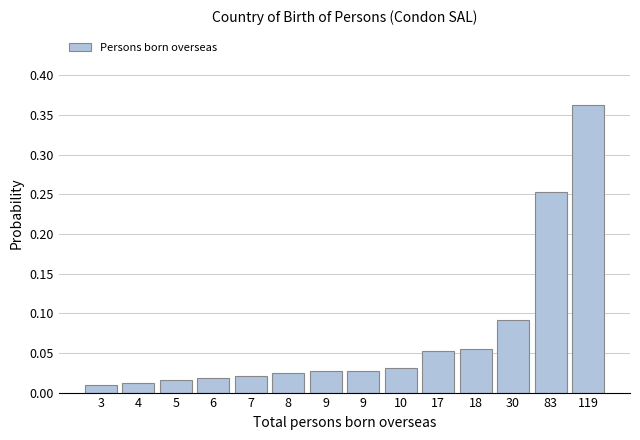

Does the chart contain any negative values?

No